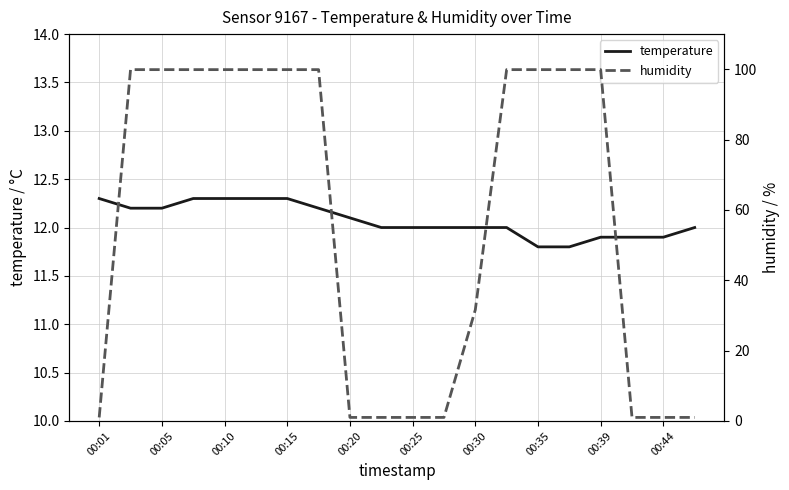

Is it true that temperature equals 12.3 at 00:01?

True